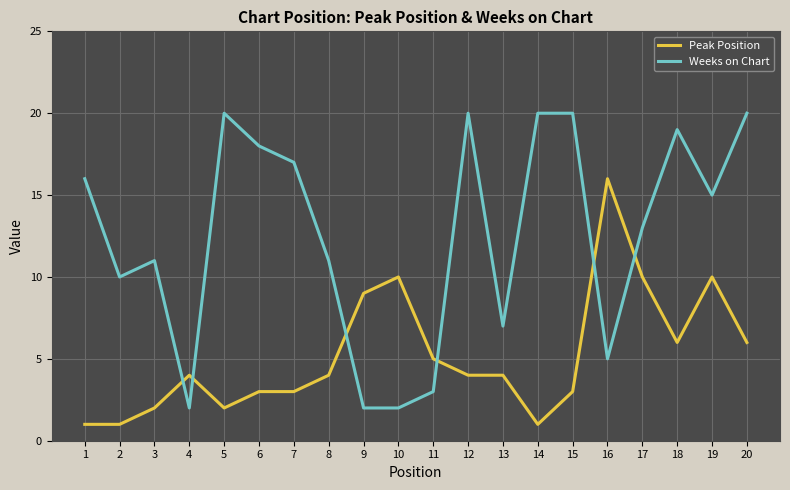

How many lines are shown in the chart?

2